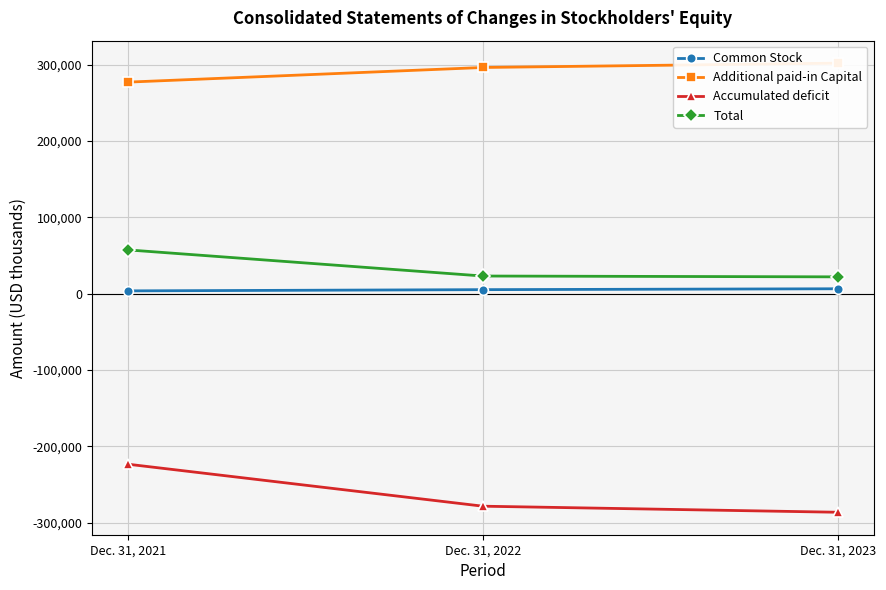

What is the minimum value shown in the chart?

-286559